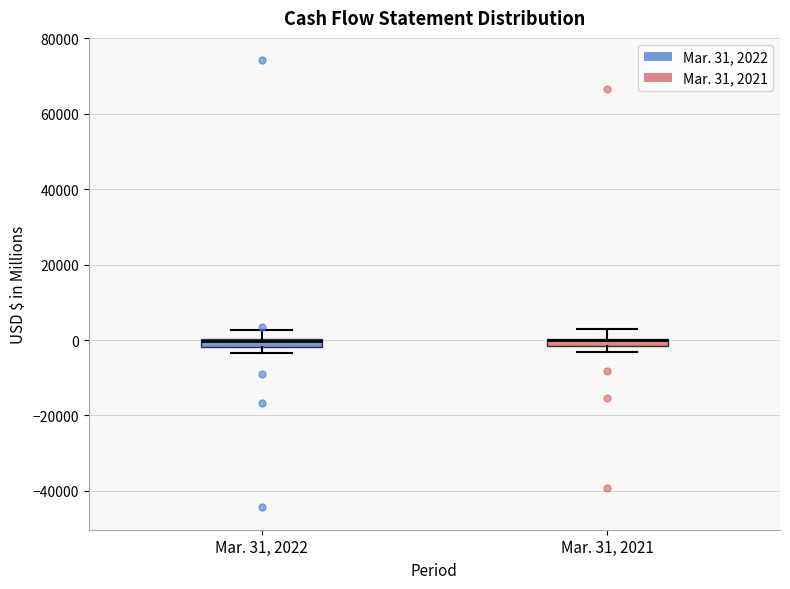

Where does the upper whisker of the box for Mar. 31, 2022 end on the y-axis? The values are not printed on the chart, so give them approximately, as read against the axis.

2000